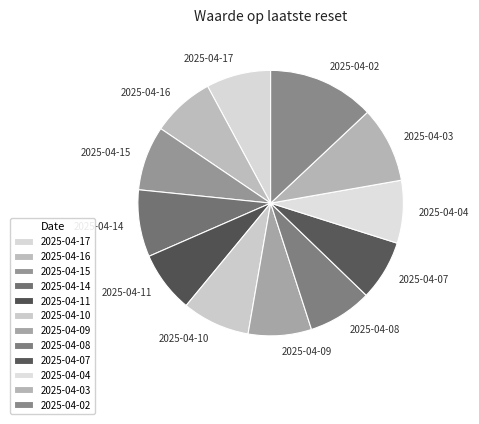

Does 2025-04-08 represent more than half of the total?

No